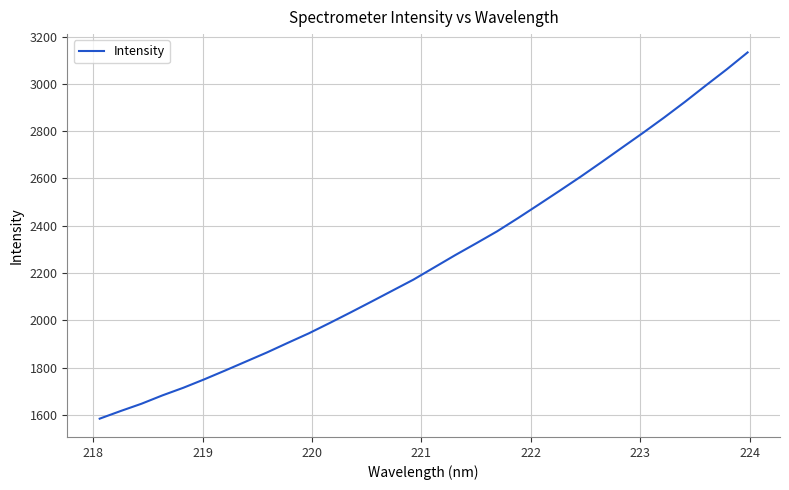

What is the greatest value displayed?

3132.7